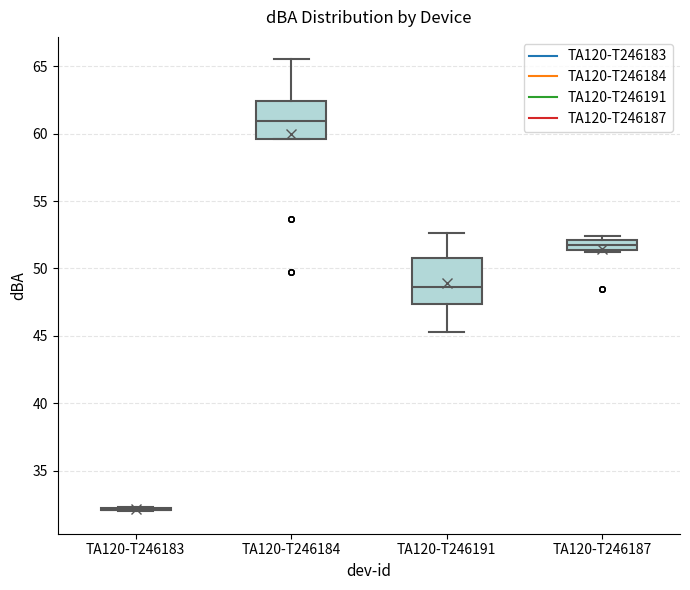

Where is the lower edge of the box for TA120-T246187 on the y-axis? The values are not printed on the chart, so give them approximately, as read against the axis.

51.5